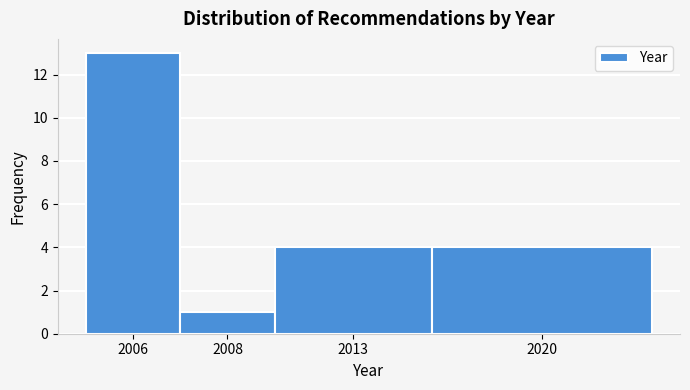

Reading right to left, what are all the values shown in this chart?

2020=4	2013=4	2008=1	2006=13